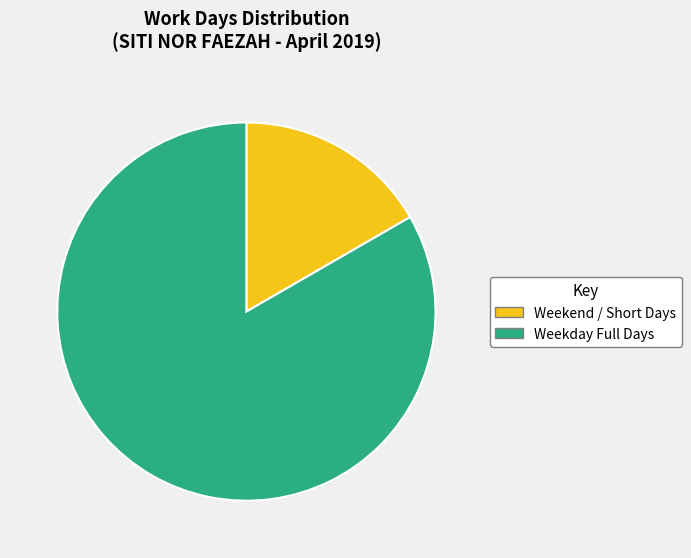

Is the sum of Weekend / Short Days and Weekday Full Days greater than half?

Yes